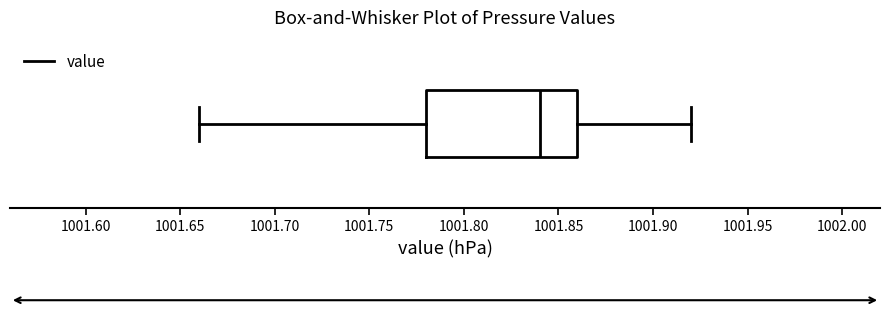

Transcribe this box plot: give where the median line is, the range the box spans, and where the two whiskers end, as read against the x-axis. The values are not printed on the chart, so give them approximately, as read against the axis.

median 1001.84, box 1001.78 to 1001.86, whiskers 1001.66 to 1001.92